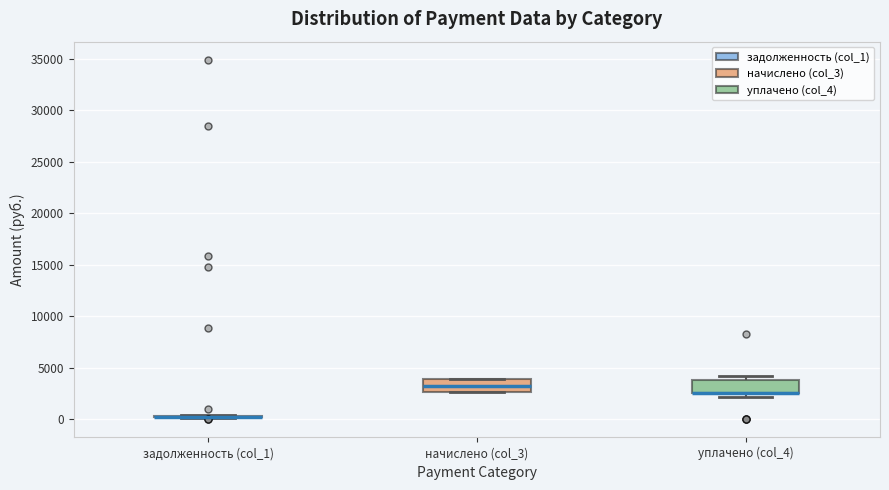

Where is the upper edge of the box for уплачено (col_4) on the y-axis? The values are not printed on the chart, so give them approximately, as read against the axis.

4000